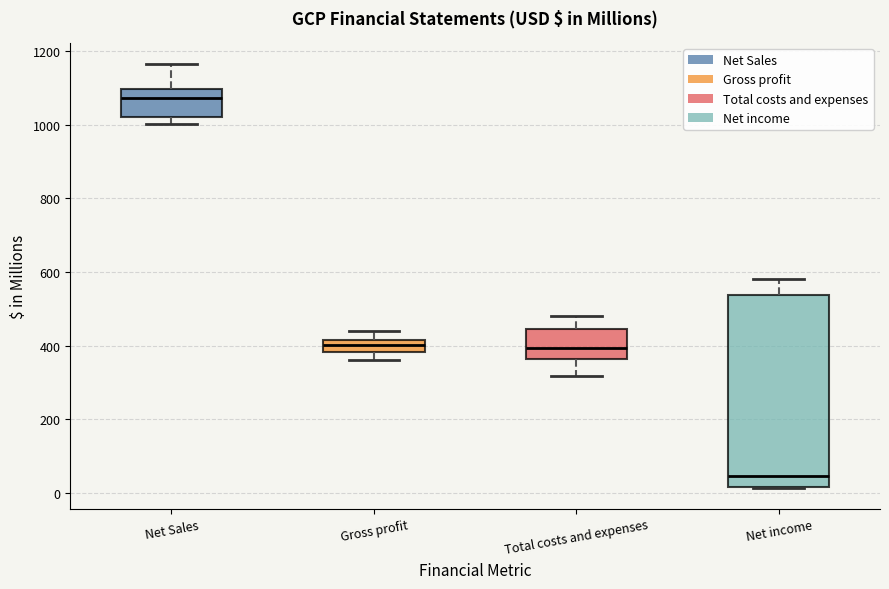

Comparing the boxes themselves (not the whiskers), which one is the tallest?

Net income